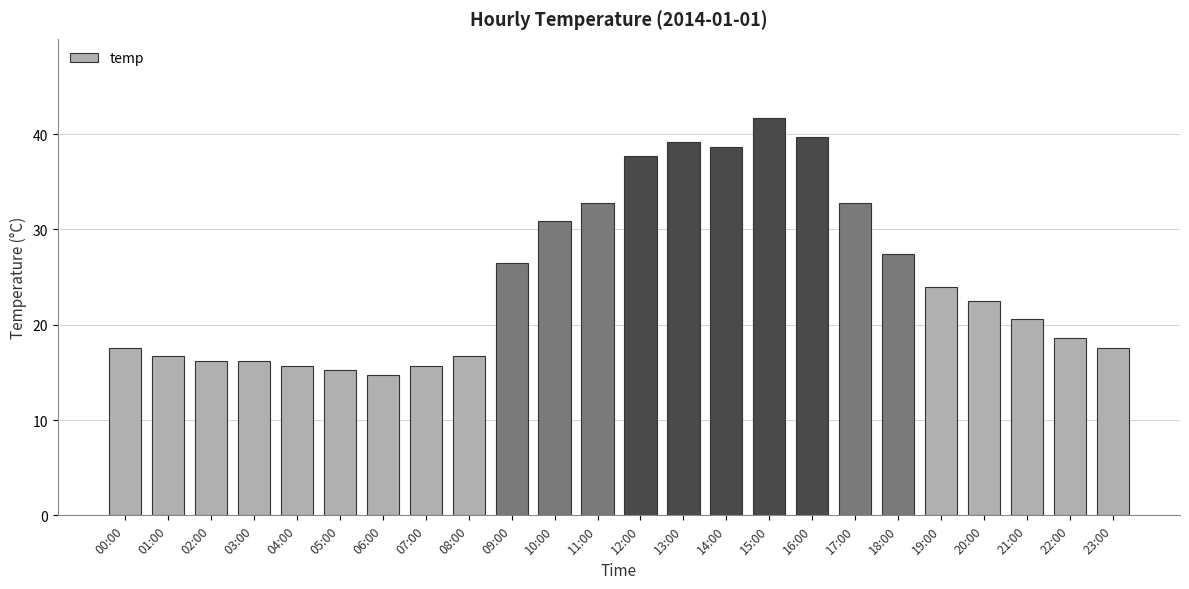

At which category does the chart reach its minimum across all series?

06:00